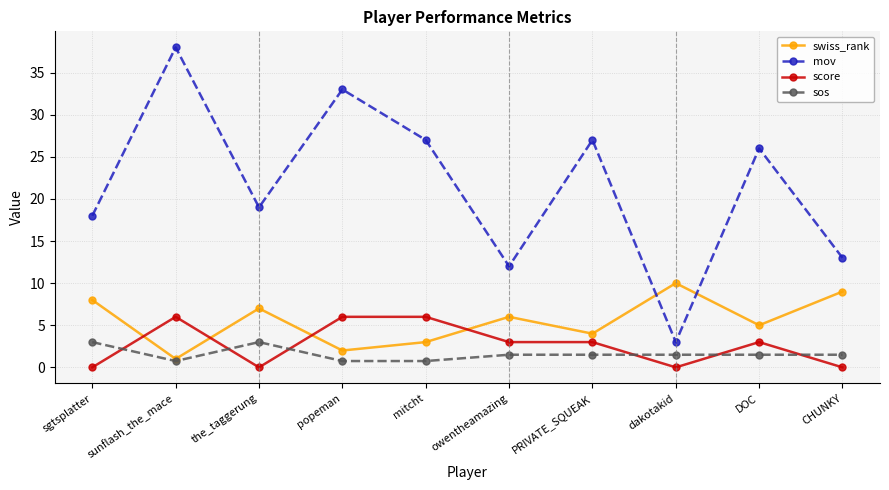

List the labels in order of swiss_rank value, largest first.

dakotakid, CHUNKY, sgtsplatter, the_taggerung, owentheamazing, DOC, PRIVATE_SQUEAK, mitcht, popeman, sunflash_the_mace